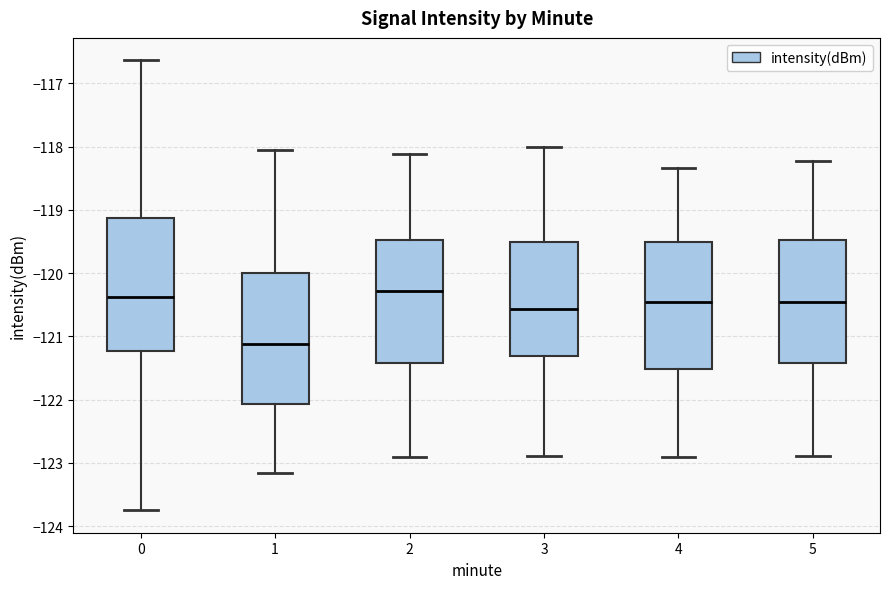

Reading left to right, read every box against the y-axis: the position of its median line, the range the box covers, and the ends of its whiskers. The values are not printed on the chart, so give them approximately, as read against the axis.

0: median -120.4, box -121.2 to -119.1, whiskers -123.7 to -116.6
1: median -121.1, box -122.1 to -120.0, whiskers -123.2 to -118.1
2: median -120.3, box -121.4 to -119.5, whiskers -122.9 to -118.1
3: median -120.6, box -121.3 to -119.5, whiskers -122.9 to -118.0
4: median -120.5, box -121.5 to -119.5, whiskers -122.9 to -118.3
5: median -120.5, box -121.4 to -119.5, whiskers -122.9 to -118.2